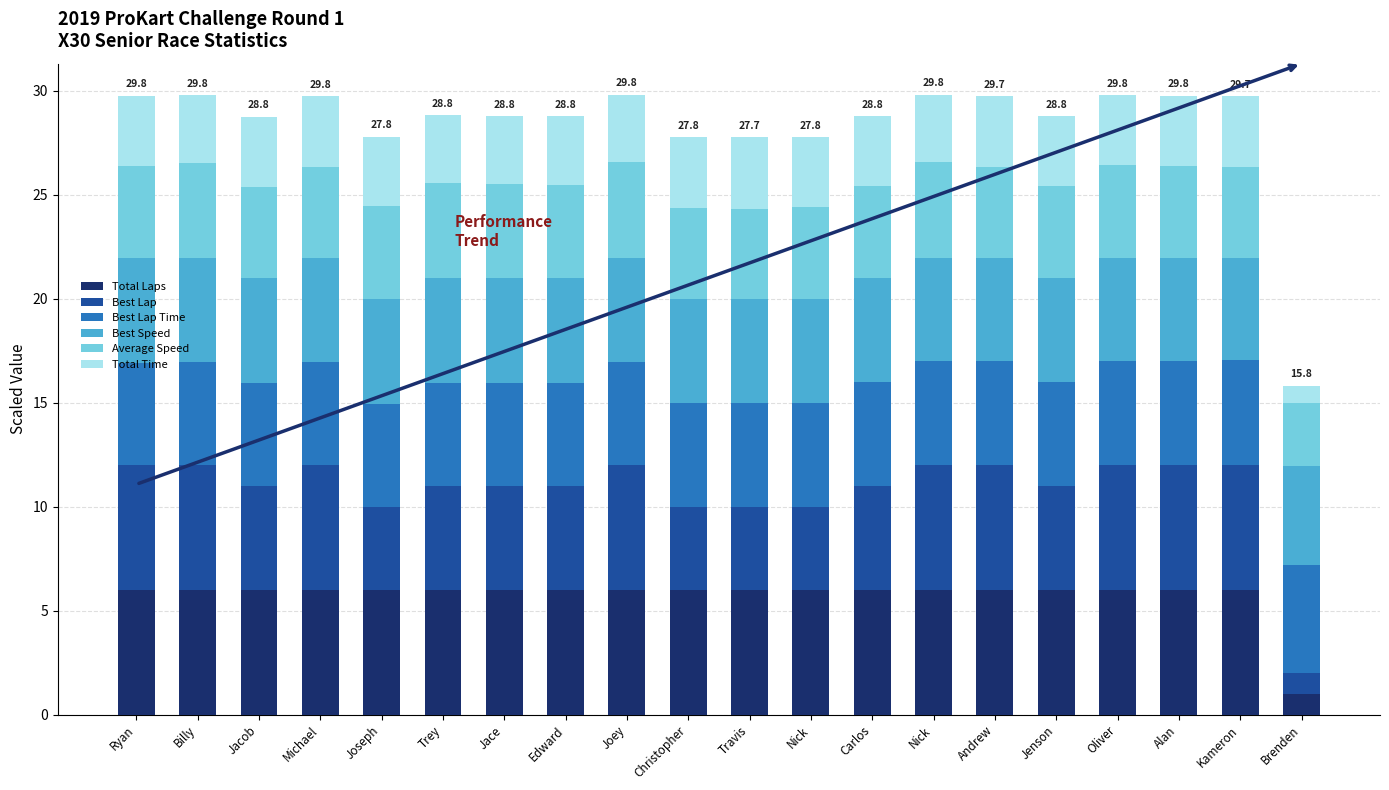

Read the Best Speed value at Ryan.

5.1